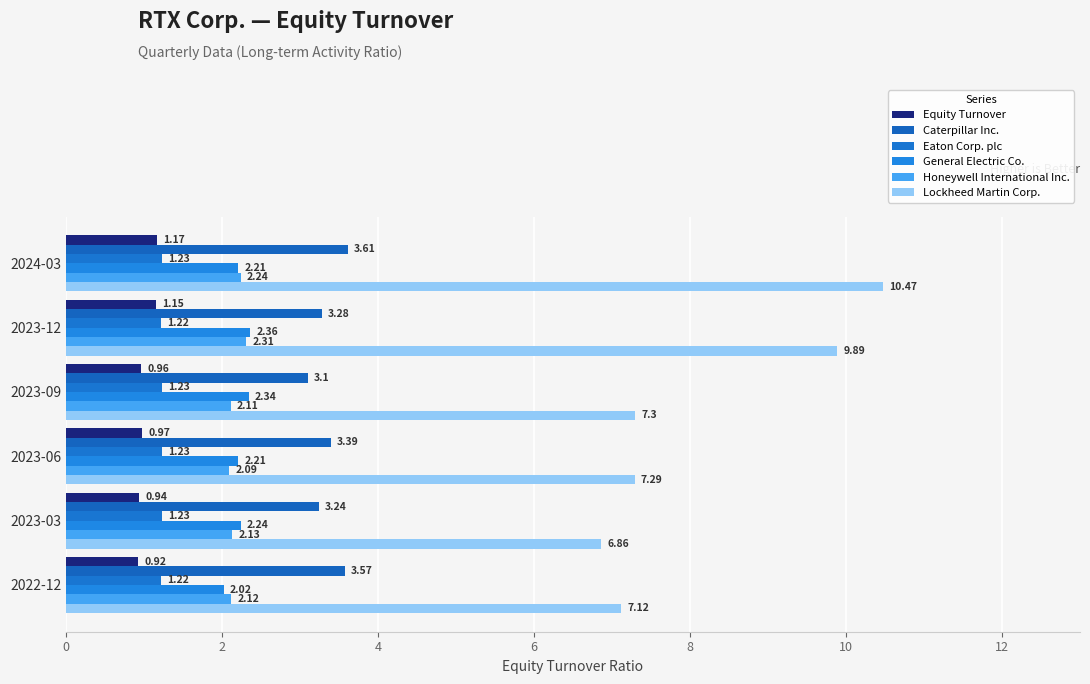

What are all the series names shown in the legend?

Equity Turnover, Caterpillar Inc., Eaton Corp. plc, General Electric Co., Honeywell International Inc., Lockheed Martin Corp.